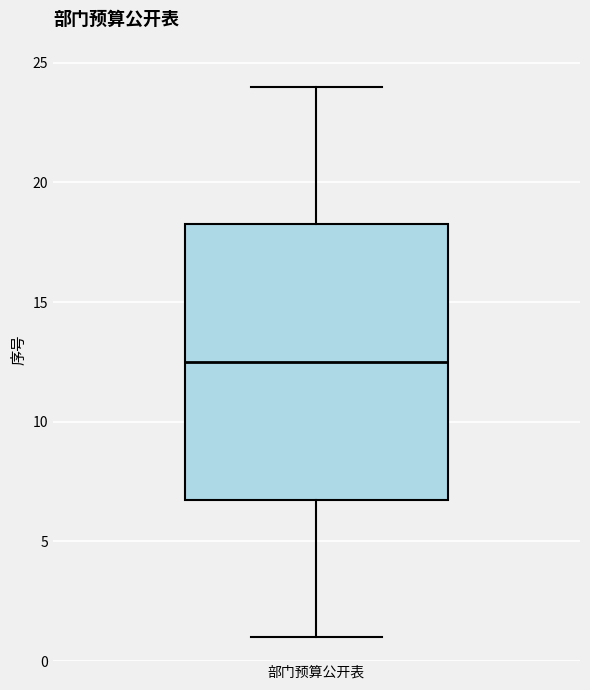

Where is the lower edge of the box for 部门预算公开表 on the y-axis? The values are not printed on the chart, so give them approximately, as read against the axis.

7.0